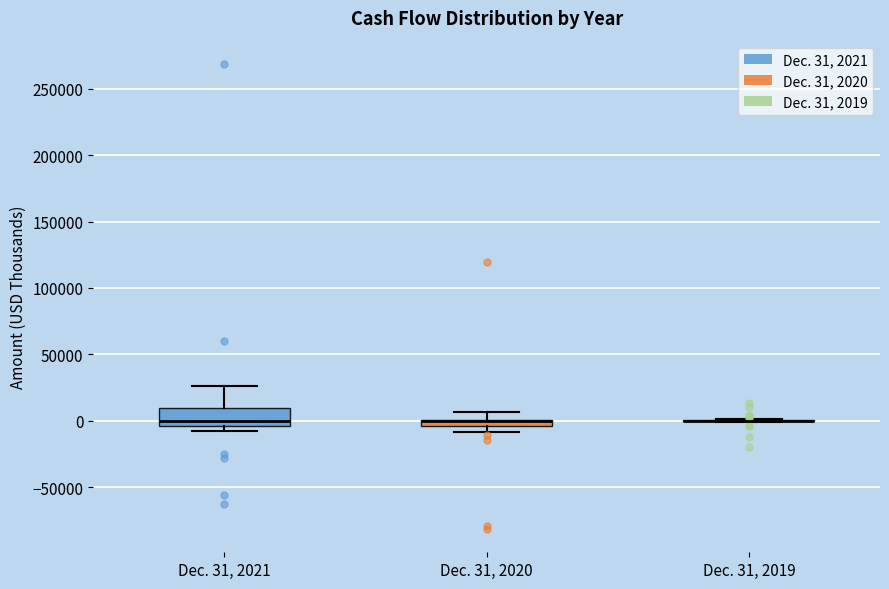

Where is the lower edge of the box for Dec. 31, 2020 on the y-axis? The values are not printed on the chart, so give them approximately, as read against the axis.

-5000